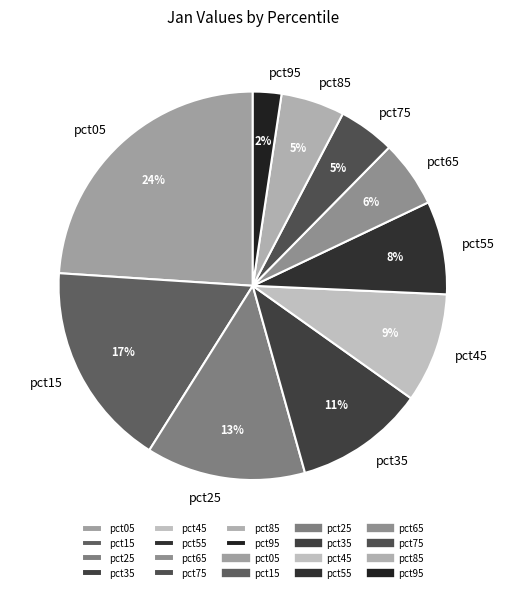

To the nearest percent, what is the average slice percentage?

10%